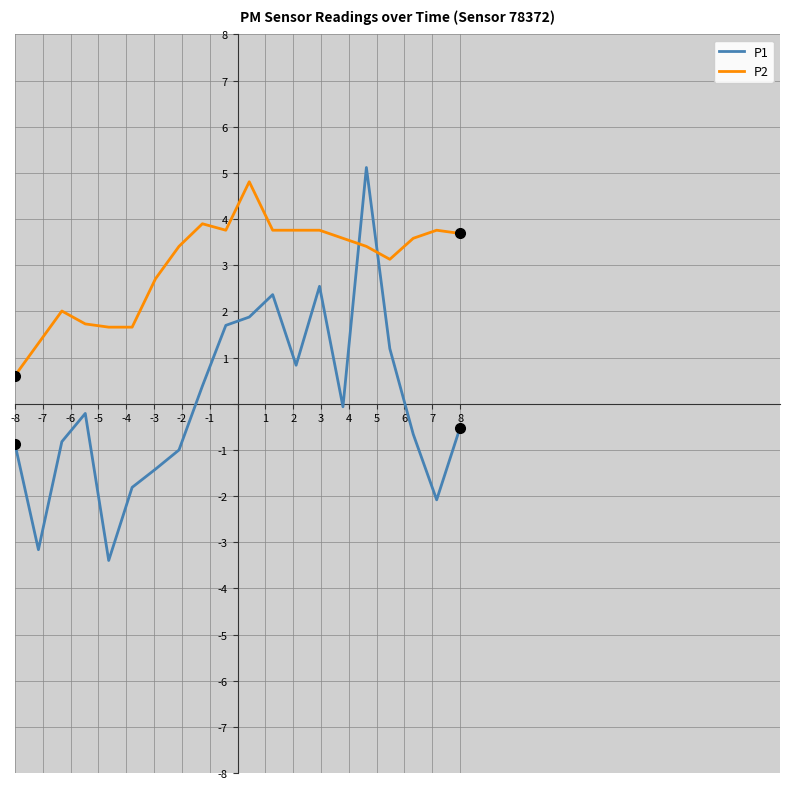

Is this an area chart (filled region under the line)?

No